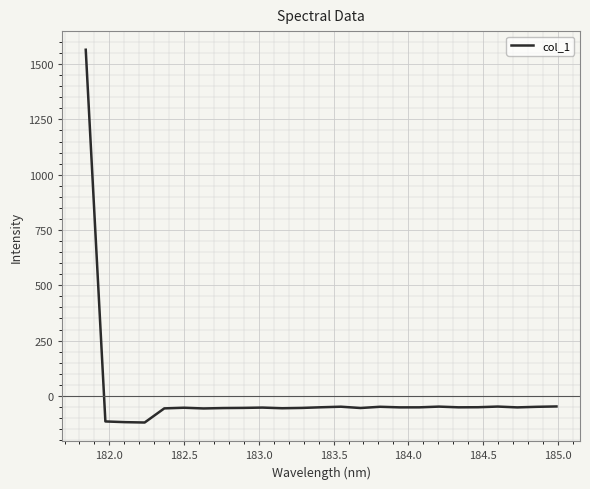

What is the difference between the maximum and minimum values?

1685.3